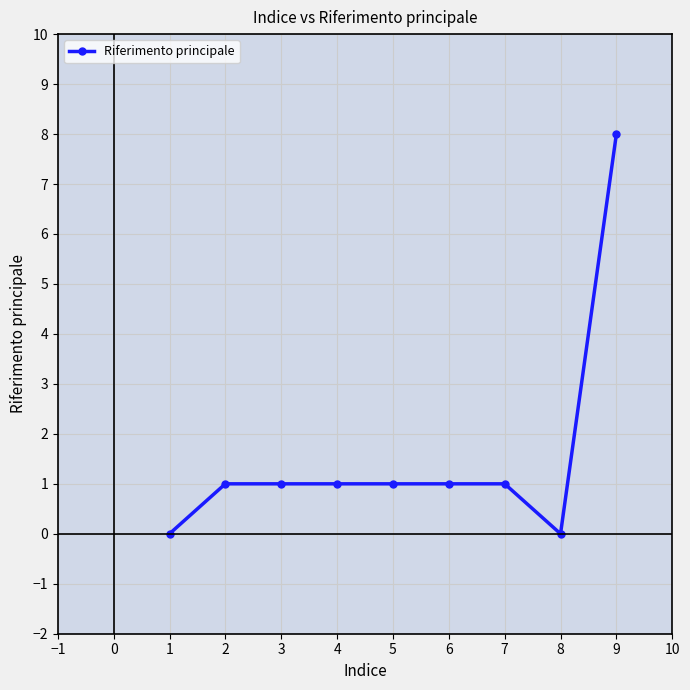

Is it true that the value at 1 is -6?

False